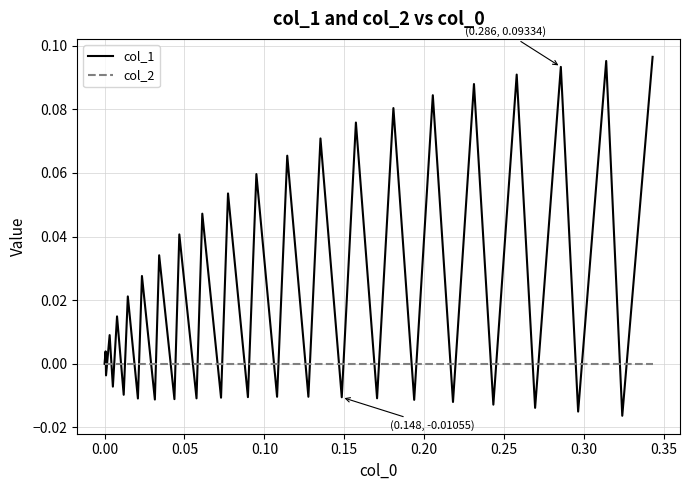

List the series in order of their peak value, highest first.

col_1, col_2